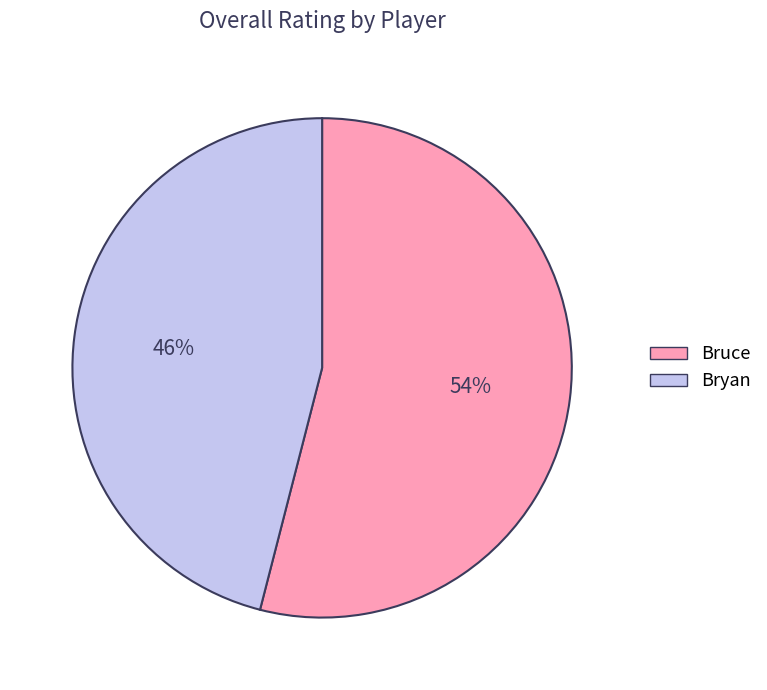

Is it true that Bruce is 54% of the pie?

True